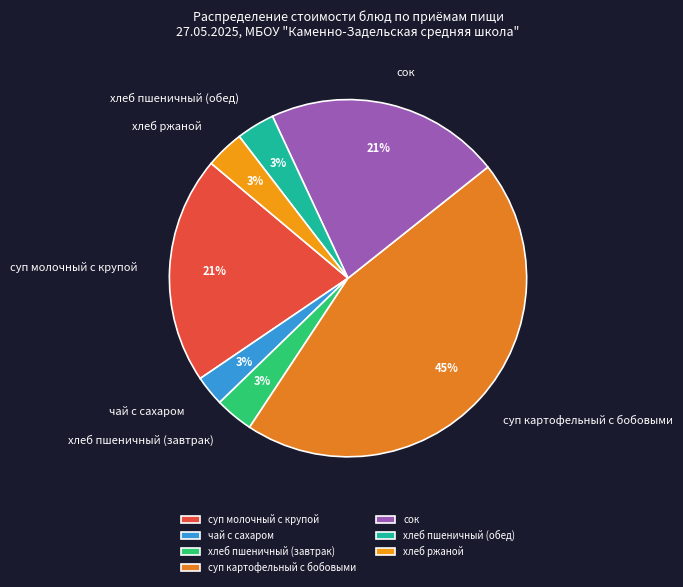

To the nearest percent, what is the difference between the largest and smallest slice percentages?

42%